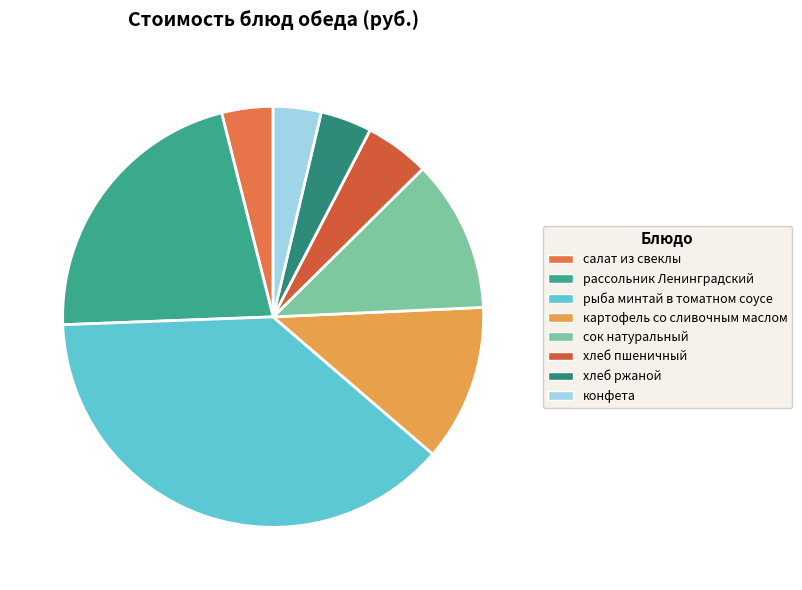

To the nearest percent, what portion does картофель со сливочным маслом represent?

12%